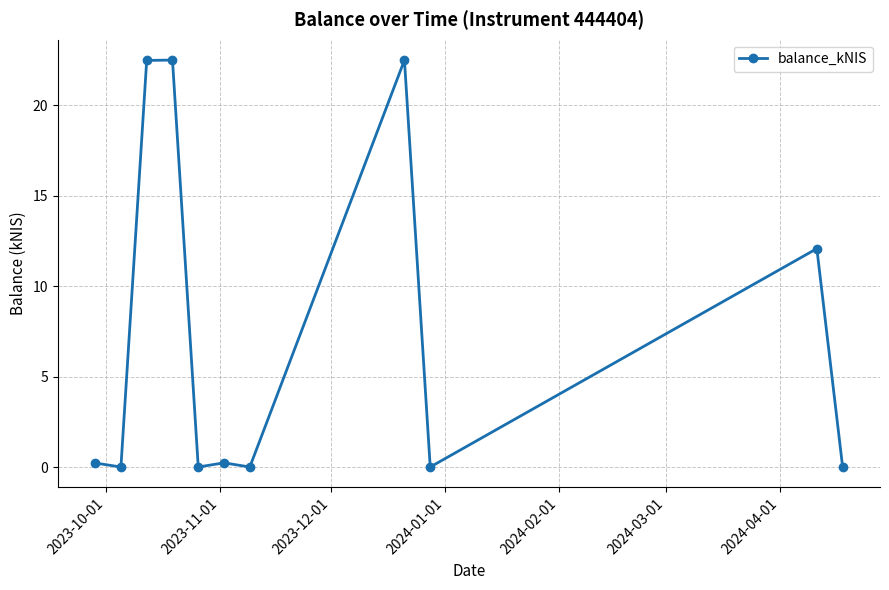

Count the number of data series in this chart.

1